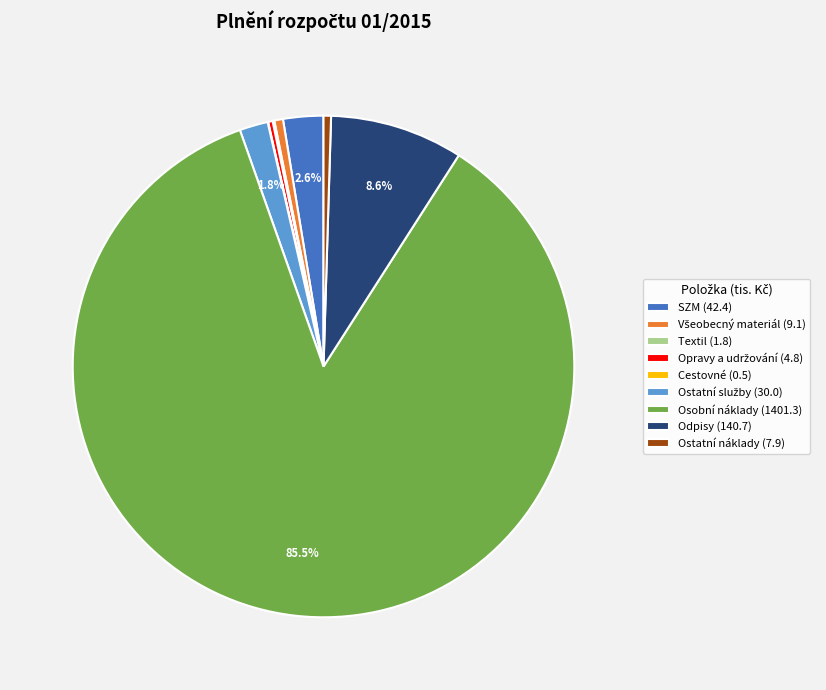

Does Osobní náklady (1401.3) represent more than half of the total?

Yes